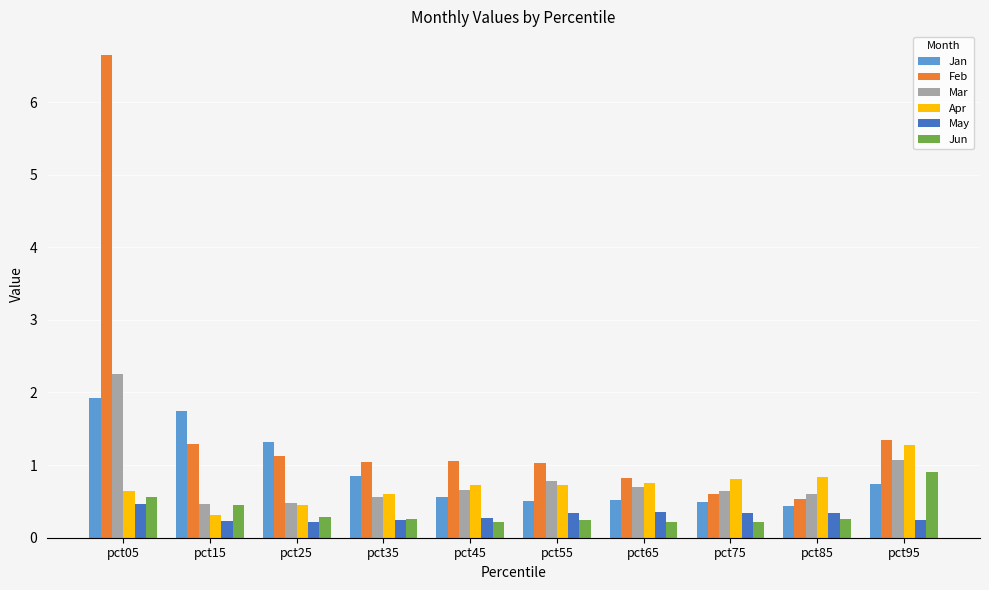

Rank the series by their maximum value, from lowest to highest.

May, Jun, Apr, Jan, Mar, Feb